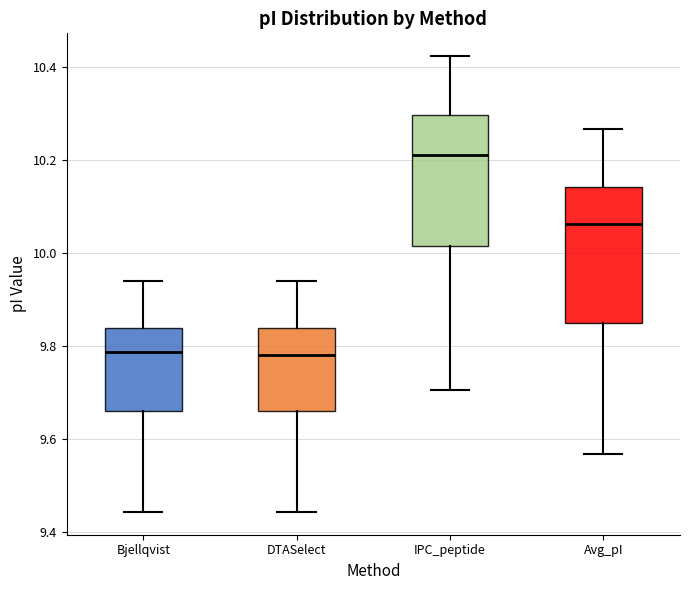

Reading left to right, transcribe this box plot: for each box, give where its median line is, the range the box spans, and where its two whiskers end, as read against the y-axis. The values are not printed on the chart, so give them approximately, as read against the axis.

Bjellqvist: median 9.78, box 9.66 to 9.84, whiskers 9.44 to 9.94
DTASelect: median 9.78, box 9.66 to 9.84, whiskers 9.44 to 9.94
IPC_peptide: median 10.22, box 10.02 to 10.30, whiskers 9.70 to 10.42
Avg_pI: median 10.06, box 9.84 to 10.14, whiskers 9.56 to 10.26